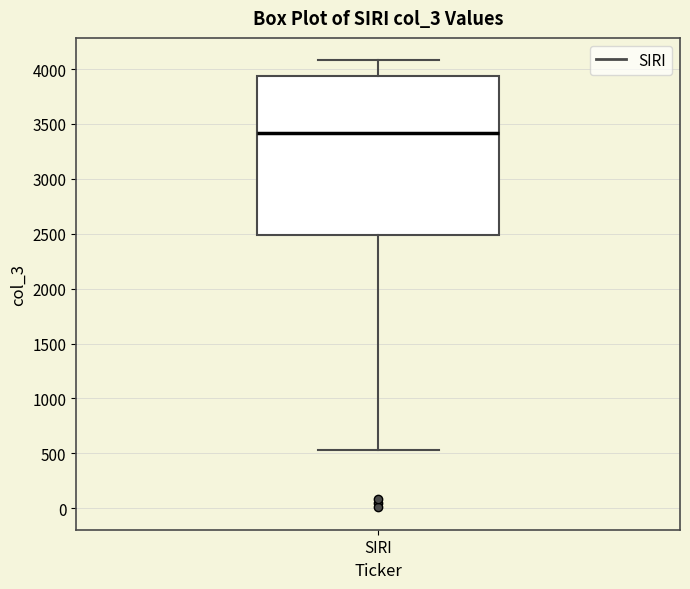

Read this box plot against the y-axis: the position of the median line, the range covered by the box, and the ends of both whiskers. The values are not printed on the chart, so give them approximately, as read against the axis.

median 3400, box 2500 to 3950, whiskers 550 to 4100